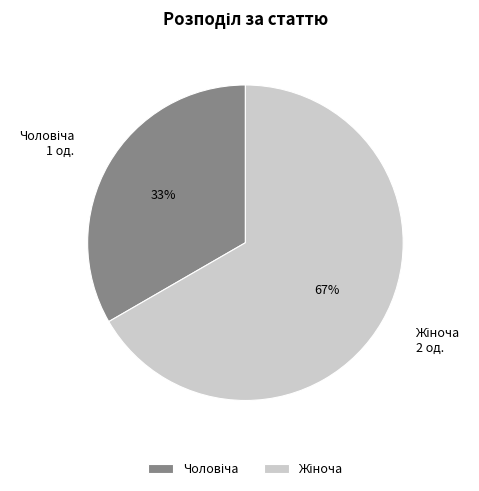

Count the number of slices in the pie.

2